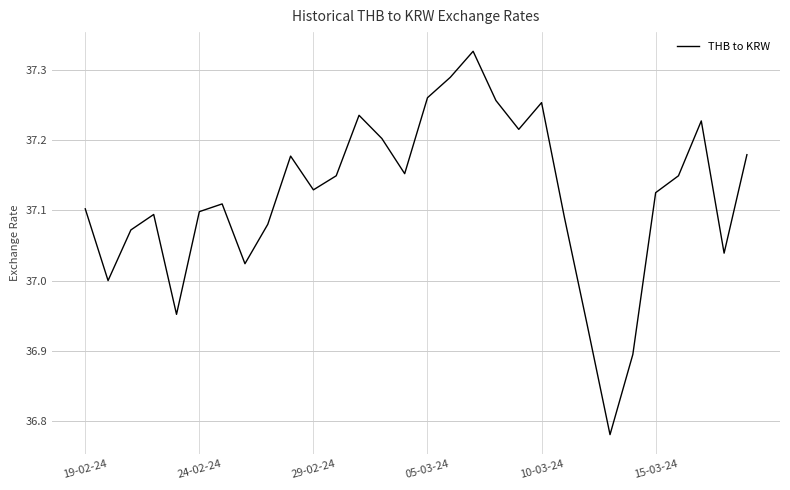

What is the difference between the second highest and second lowest values?

0.4